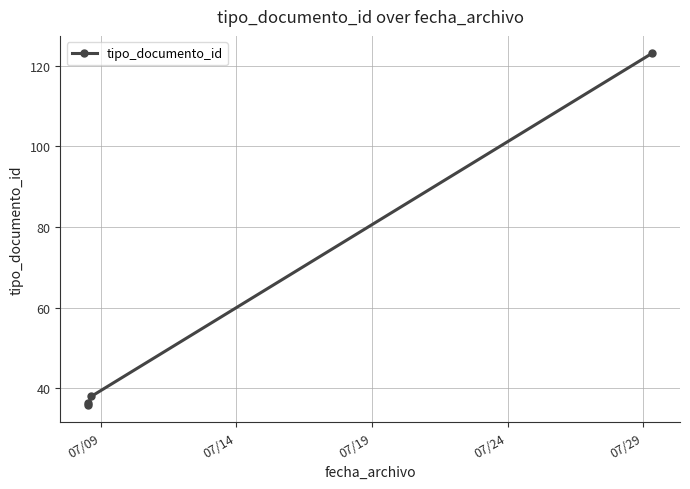

True or false: the data has more than 0 interior local peaks.

False